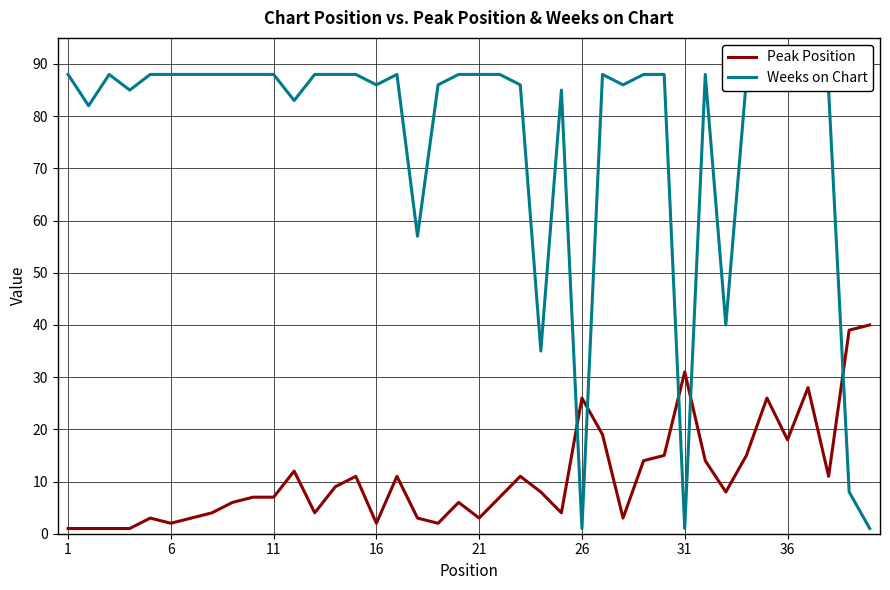

Reading right to left, what are all the values shown in this chart?

Peak Position: 40	39	11	28	18	26	15	8	14	31	15	14	3	19	26	4	8	11	7	3	6	2	3	11	2	11	9	4	12	7	7	6	4	3	2	3	1	1	1	1
Weeks on Chart: 1	8	85	88	88	88	87	40	88	1	88	88	86	88	1	85	35	86	88	88	88	86	57	88	86	88	88	88	83	88	88	88	88	88	88	88	85	88	82	88